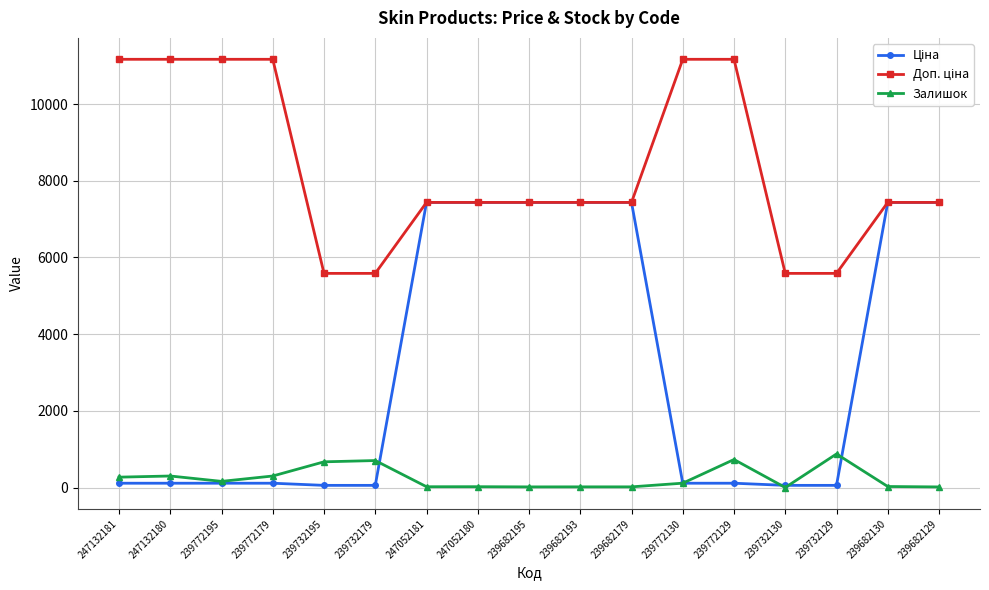

Is it true that Залишок equals 730.0 at 239772129?

True